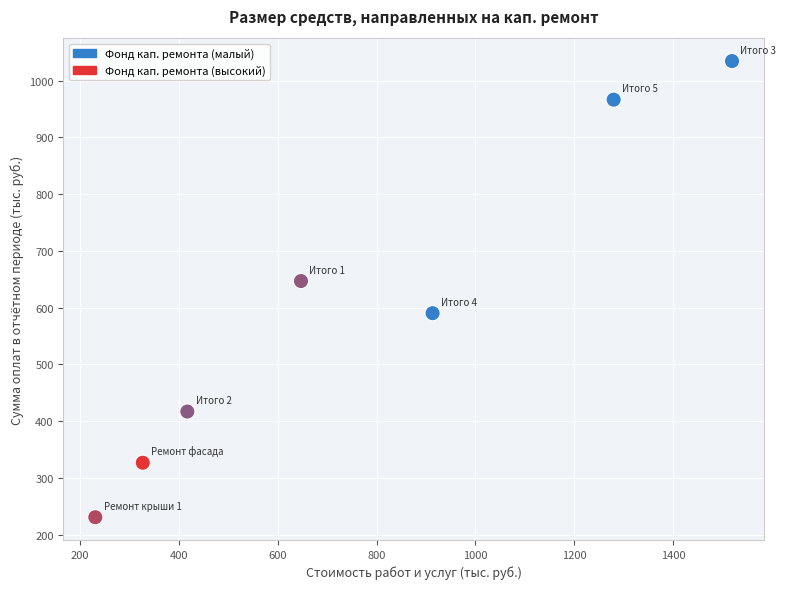

What is the average Y value?

602.0